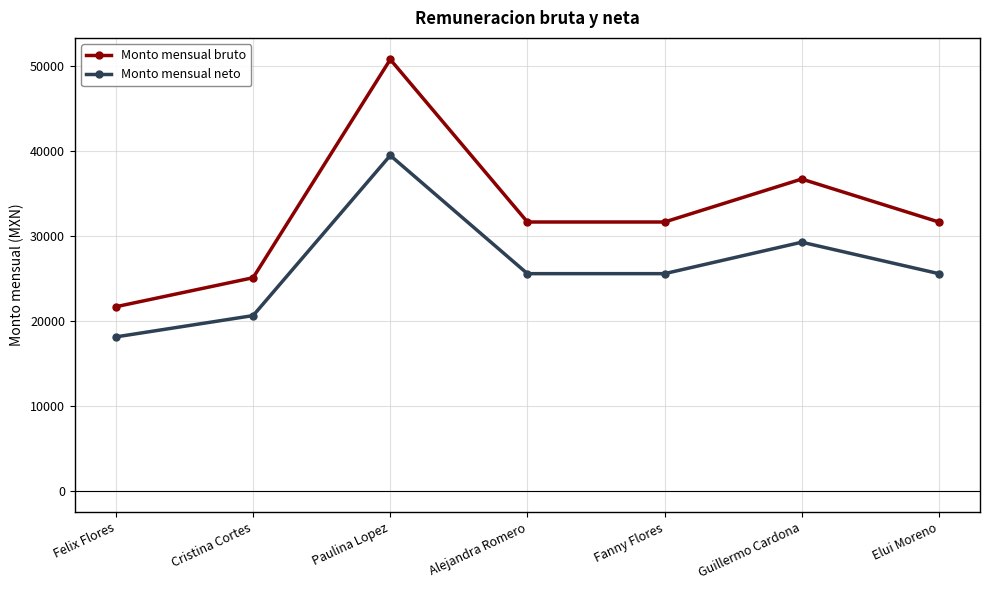

Which label corresponds to the largest value in the chart?

Paulina Lopez